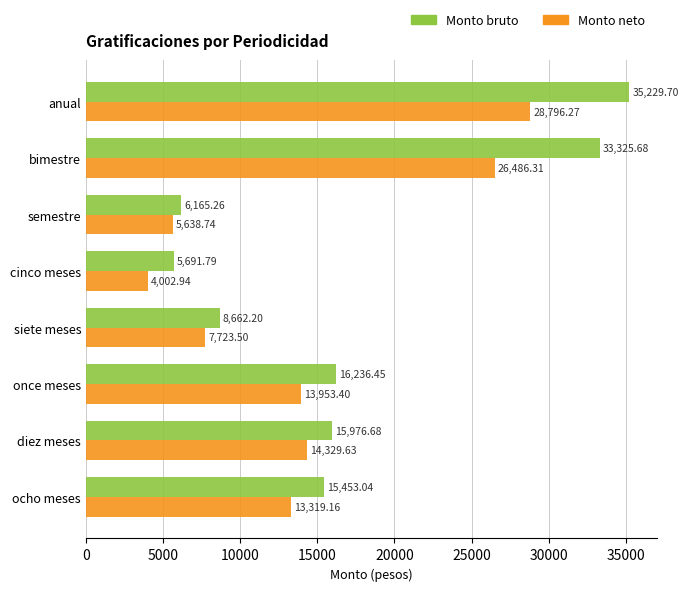

Where is Monto bruto nearest to the value 20460?

once meses